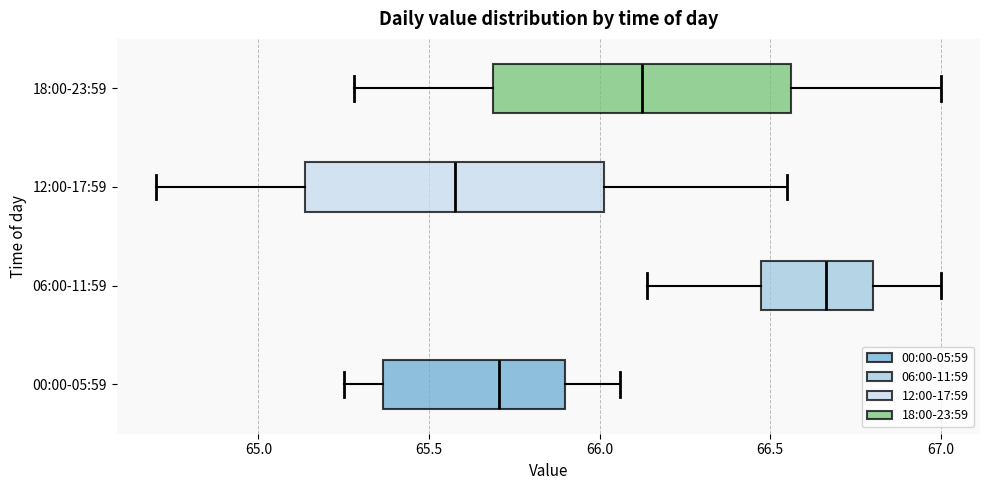

Where does the left whisker of the box for 00:00-05:59 end on the x-axis? The values are not printed on the chart, so give them approximately, as read against the axis.

65.25